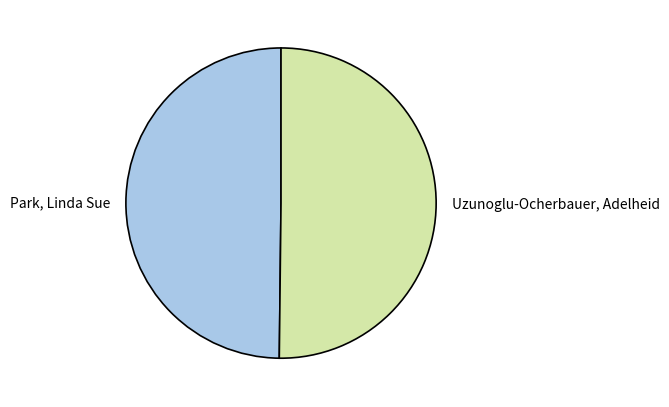

Combined, do Park, Linda Sue and Uzunoglu-Ocherbauer, Adelheid account for over 50%?

Yes